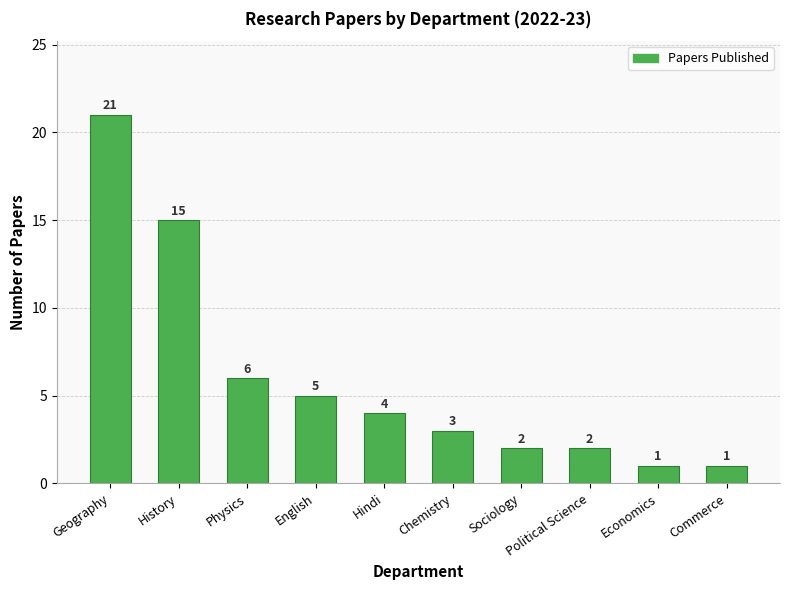

How many data points are less than 4?

5